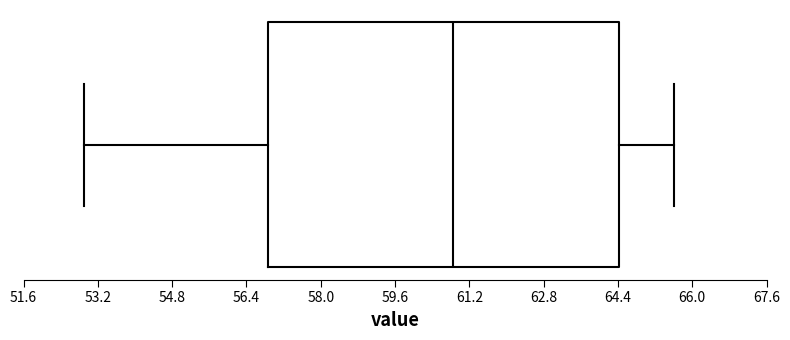

Where does the median line of the box sit on the x-axis? The values are not printed on the chart, so give them approximately, as read against the axis.

60.8